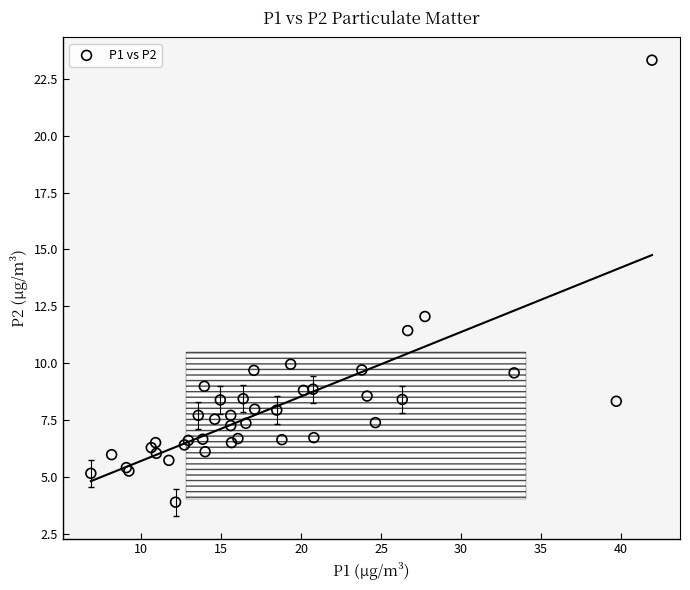

What Y value in the scatter plot is closest to 13?

12.1